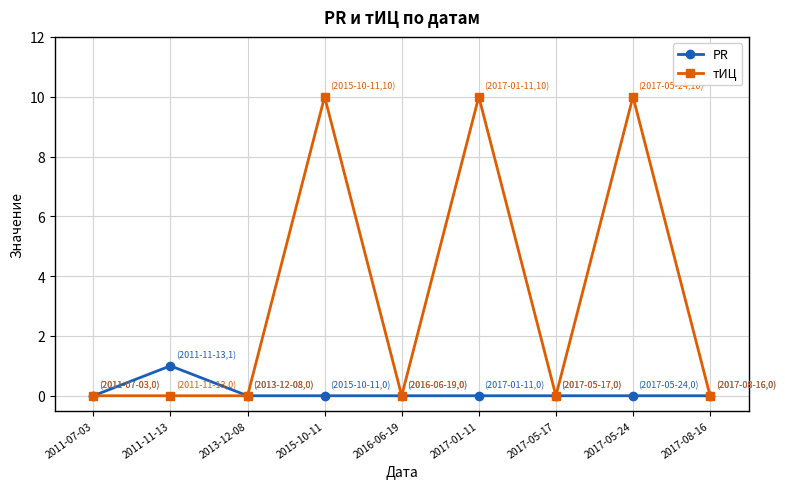

How many lines are shown in the chart?

2